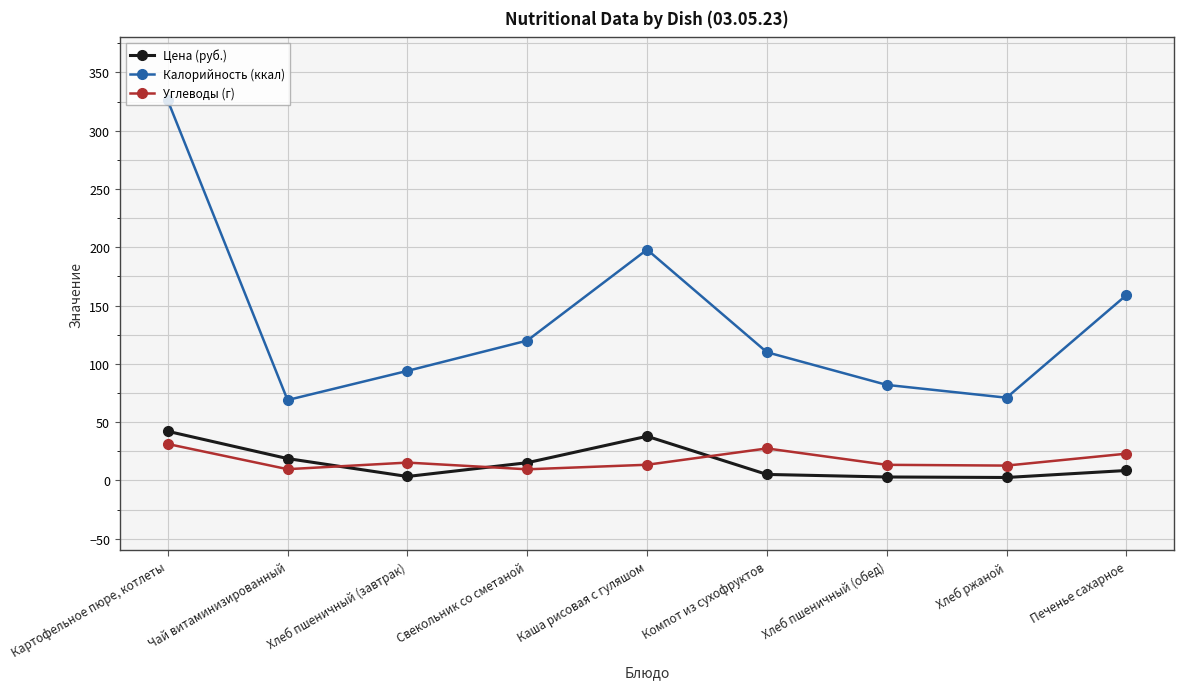

Is it true that Углеводы (г) equals 9.6 at Свекольник со сметаной?

True